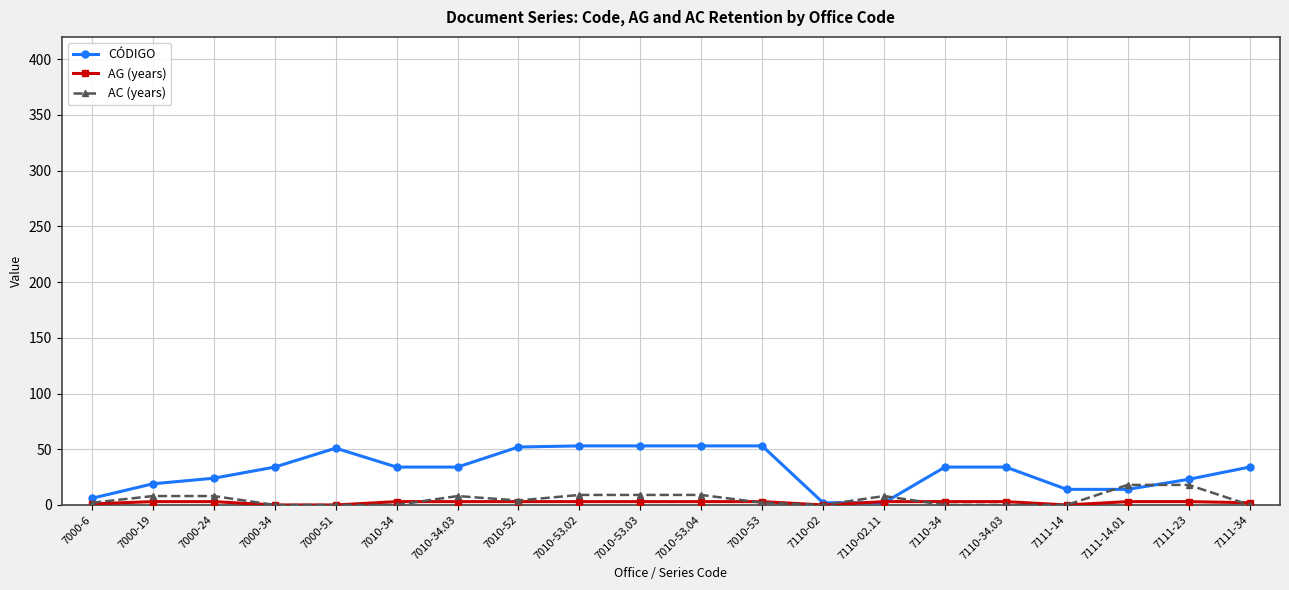

What is the greatest value displayed?

53